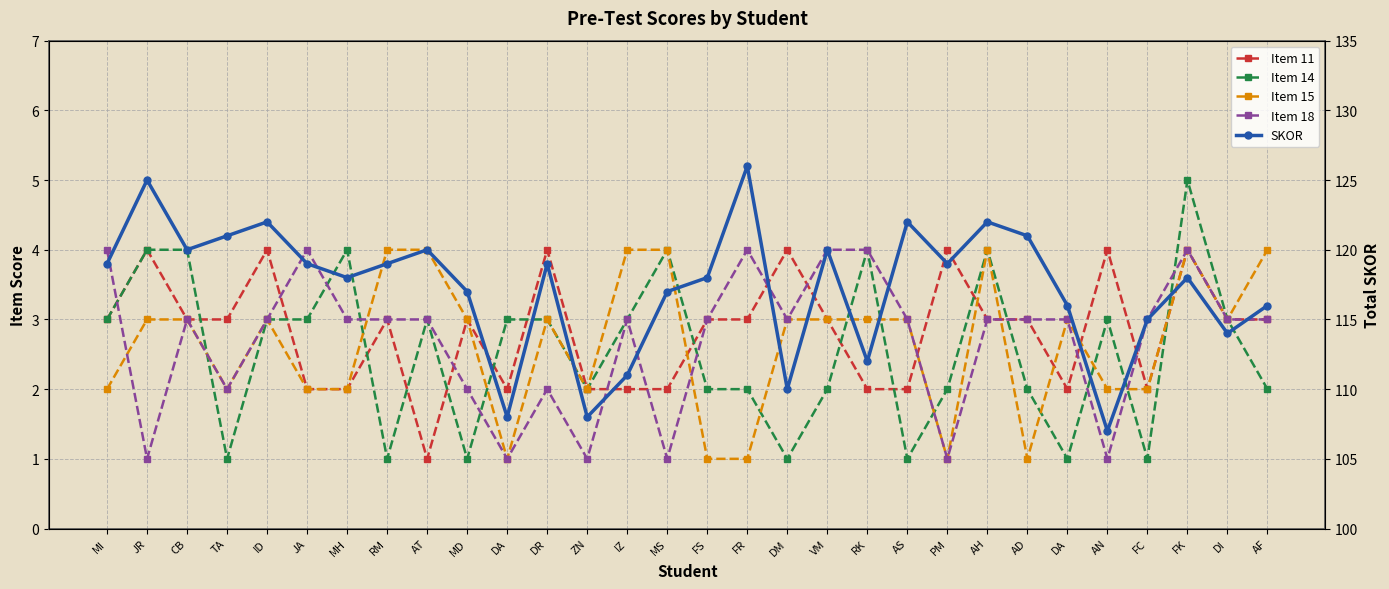

Count the number of categories in the chart.

30